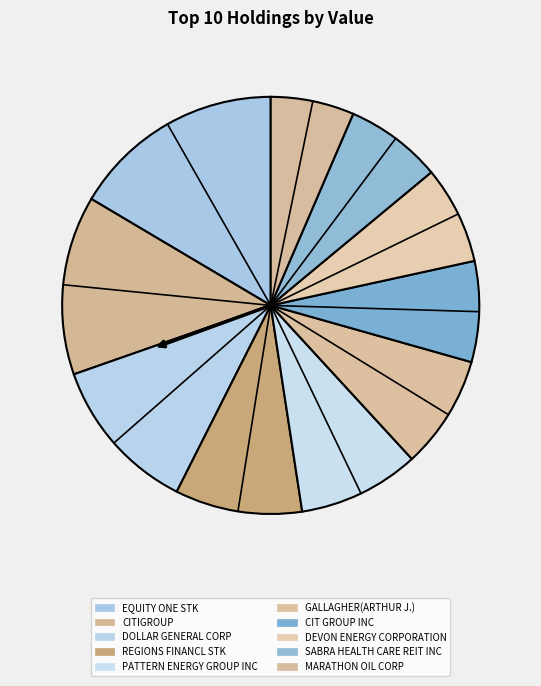

How many slices are in this pie chart?

10